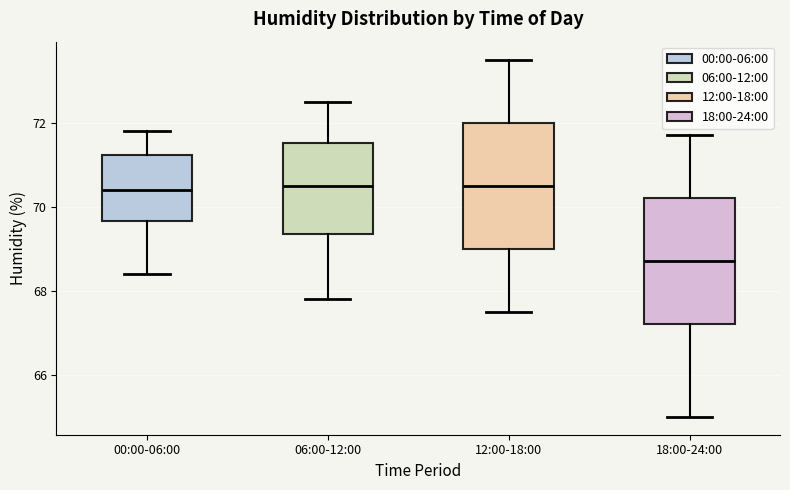

Reading left to right, read every box against the y-axis: the position of its median line, the range the box covers, and the ends of its whiskers. The values are not printed on the chart, so give them approximately, as read against the axis.

00:00-06:00: median 70.4, box 69.6 to 71.2, whiskers 68.4 to 71.8
06:00-12:00: median 70.6, box 69.4 to 71.6, whiskers 67.8 to 72.6
12:00-18:00: median 70.6, box 69.0 to 72.0, whiskers 67.6 to 73.6
18:00-24:00: median 68.8, box 67.2 to 70.2, whiskers 65.0 to 71.8